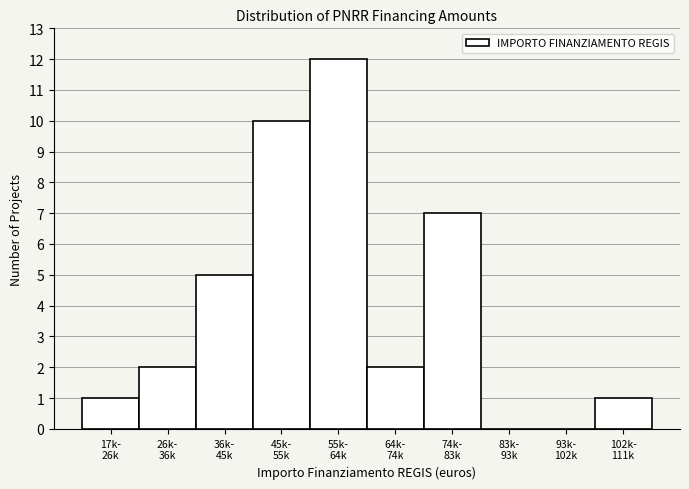

What is the greatest value displayed?

12